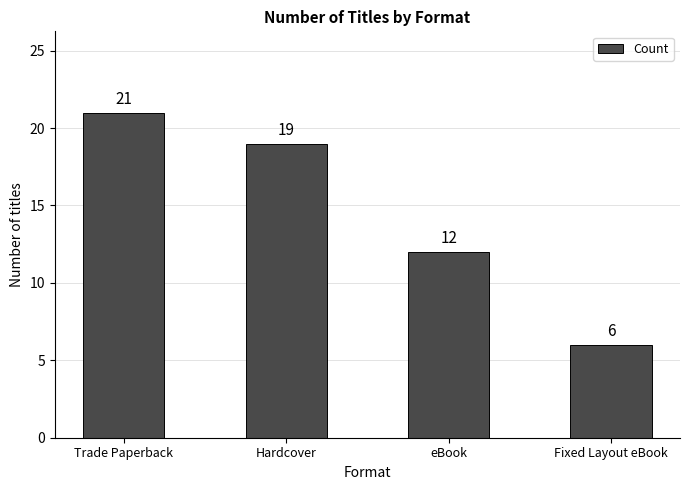

Which label corresponds to the largest value in the chart?

Trade Paperback